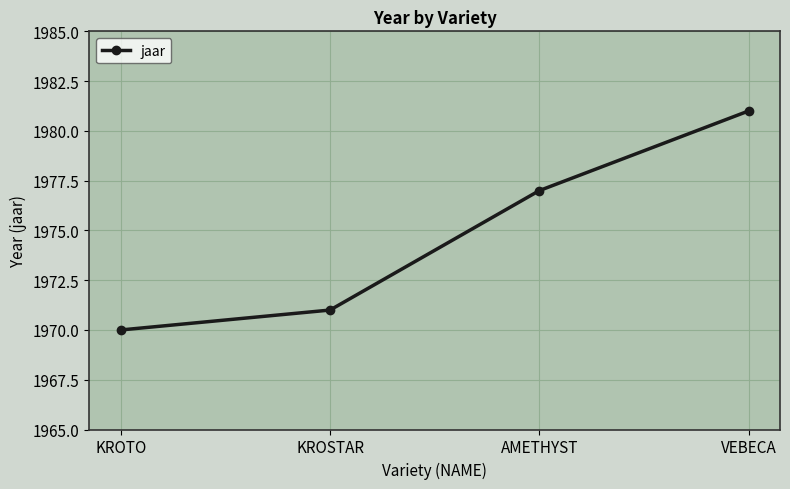

What value does the data have at AMETHYST, to the nearest 10?

1980